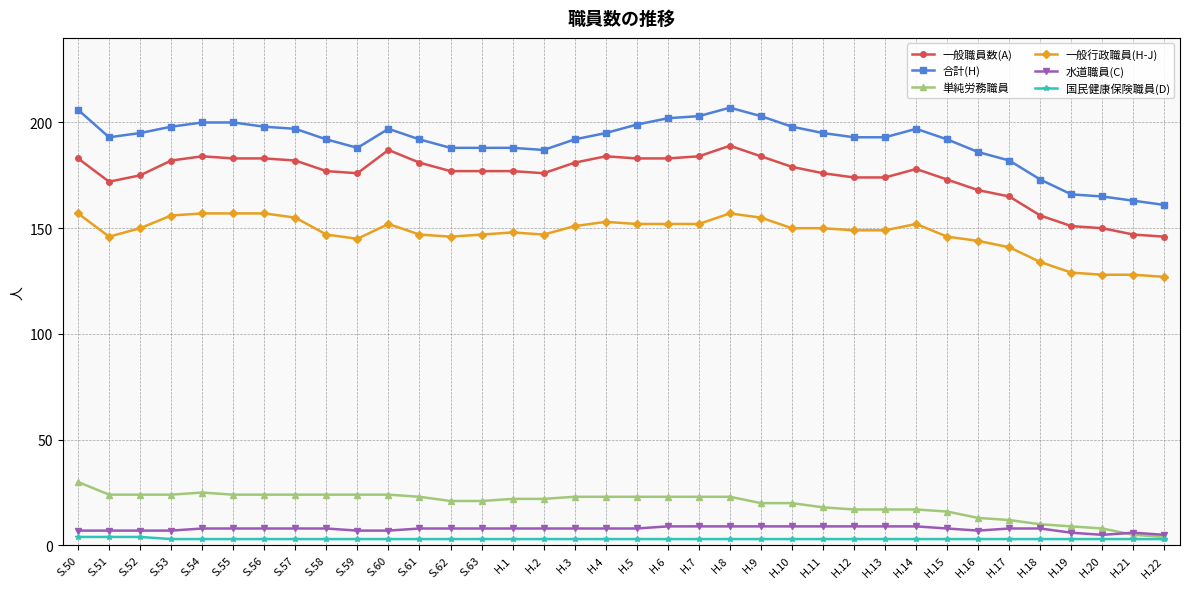

The 一般職員数(A) series shows 168 at H.16. True or false?

True